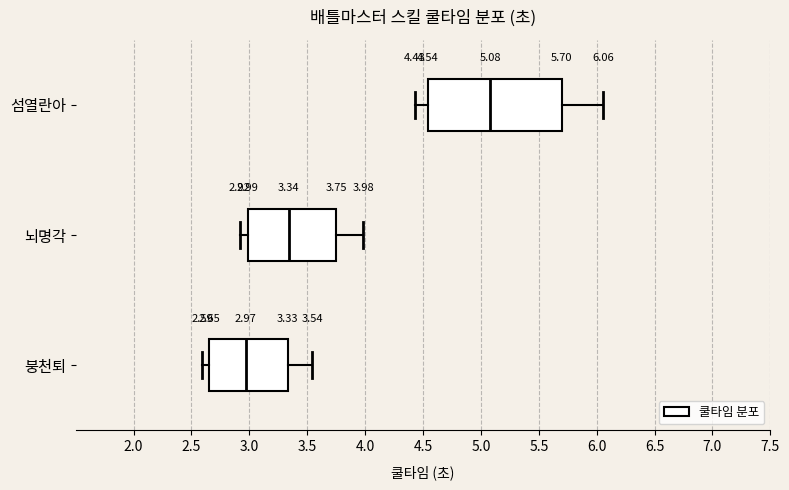

Which box has the furthest to the right median line?

섬열란아